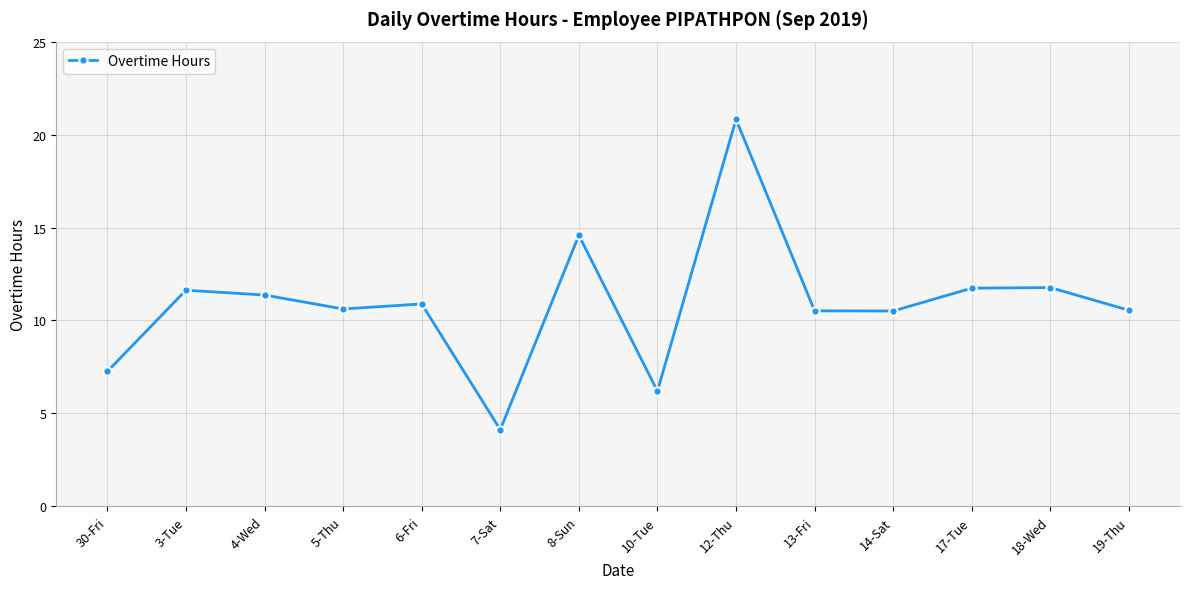

Which category has the highest value across all series?

12-Thu